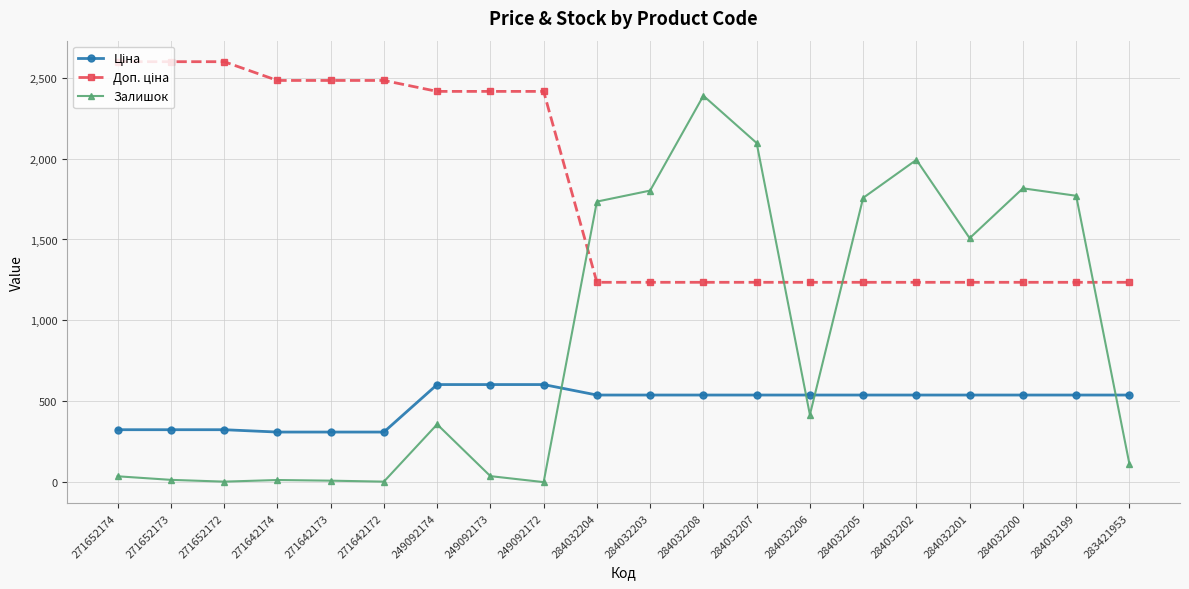

True or false: Залишок has a value of 2642.8 at 284032199.

False